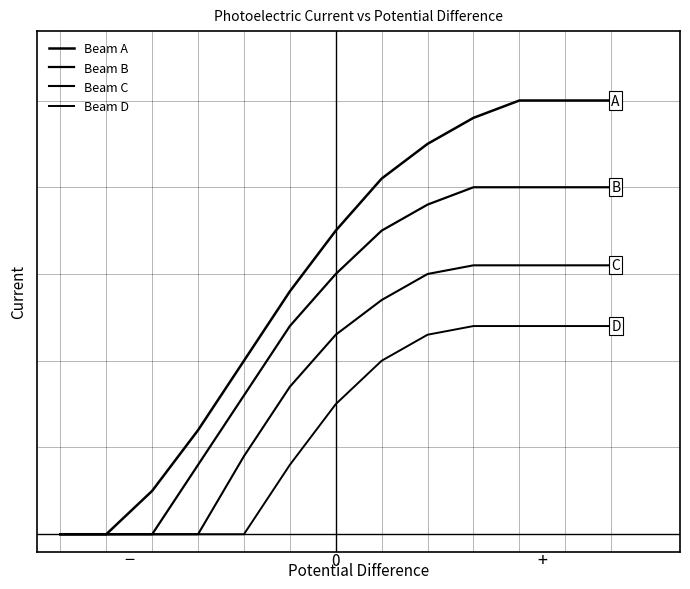

Does the chart have visible grid lines?

Yes